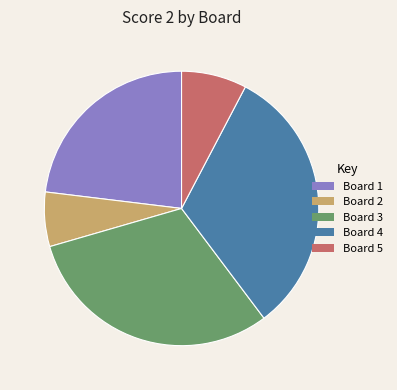

Combined, do Board 4 and Board 1 account for over 50%?

Yes